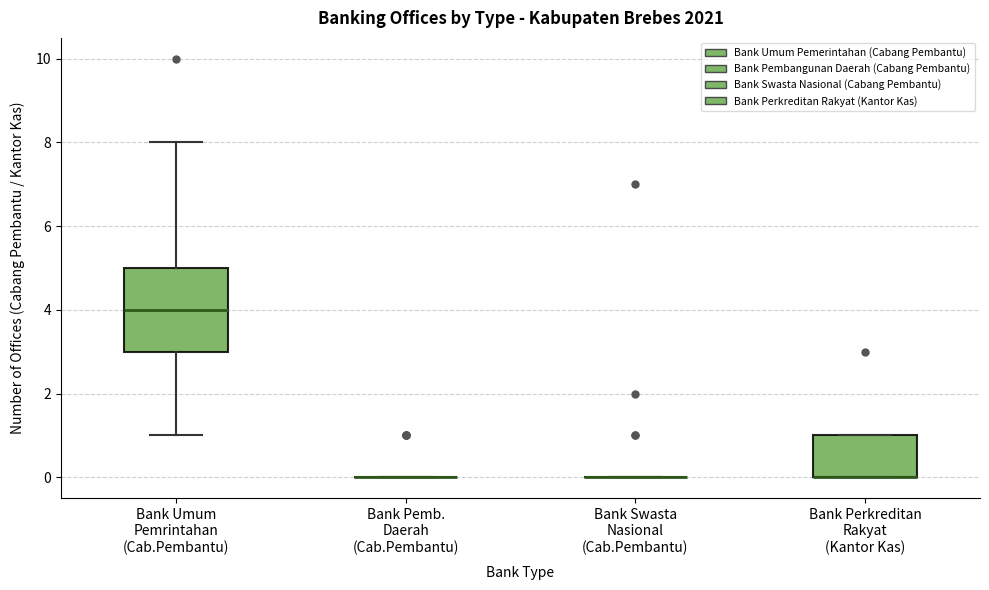

Comparing the boxes themselves (not the whiskers), which one is the tallest?

Bank Umum Pemrintahan (Cab.Pembantu)